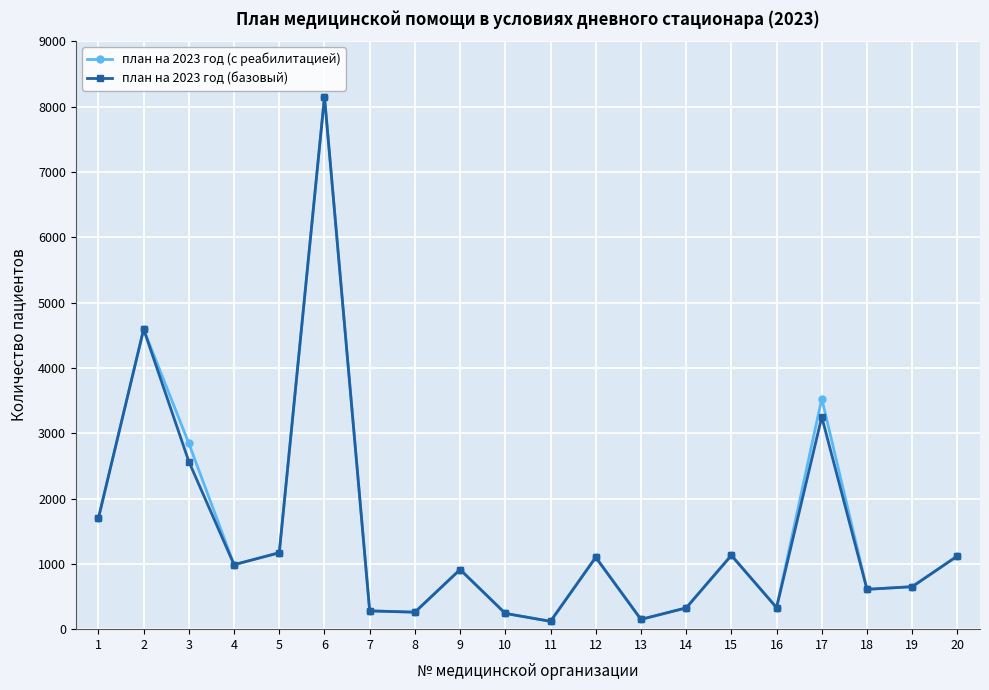

What is the maximum value for план на 2023 год (базовый)?

8150